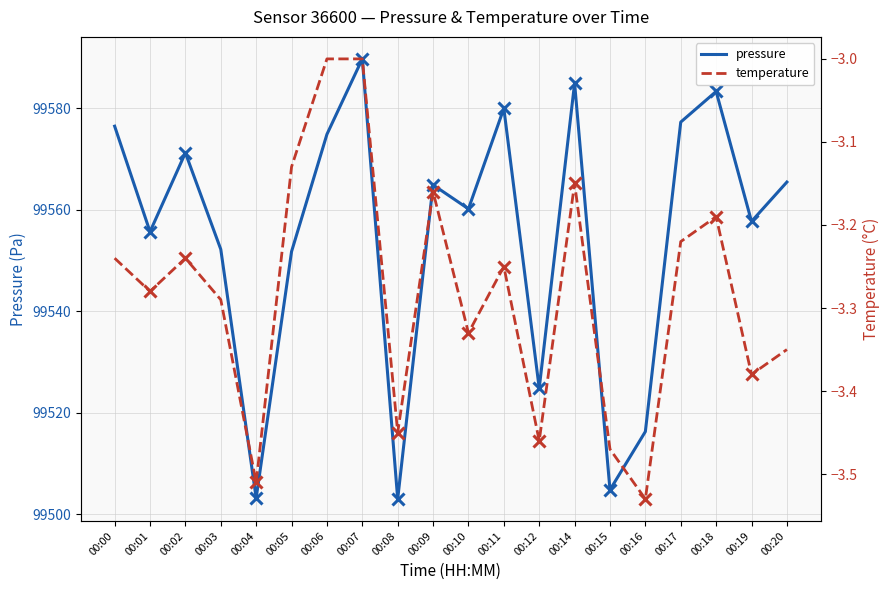

At how many categories does at least one series exceed 91649?

20